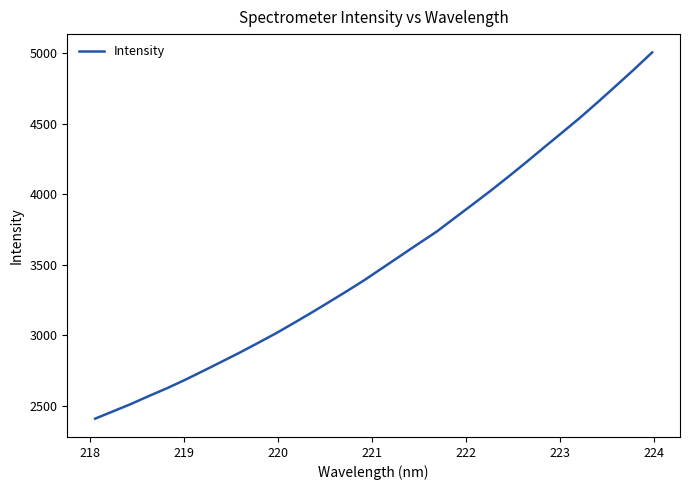

What is the difference between the maximum and minimum values?

2596.5